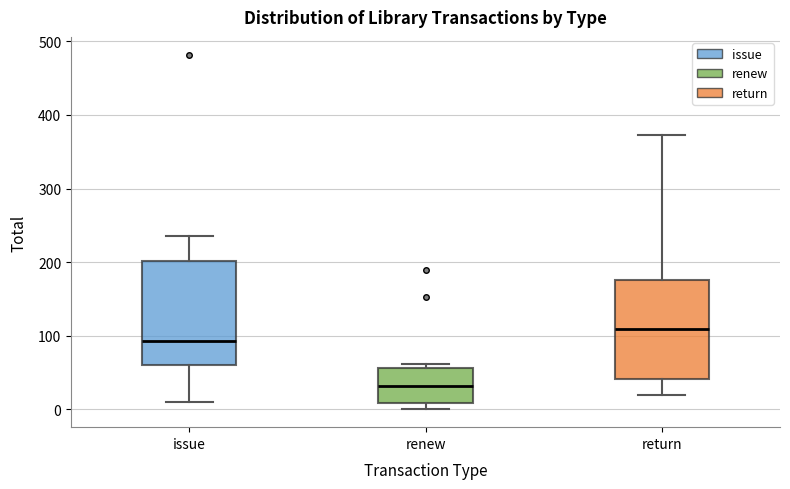

Where does the median line of the box for return sit on the y-axis? The values are not printed on the chart, so give them approximately, as read against the axis.

110